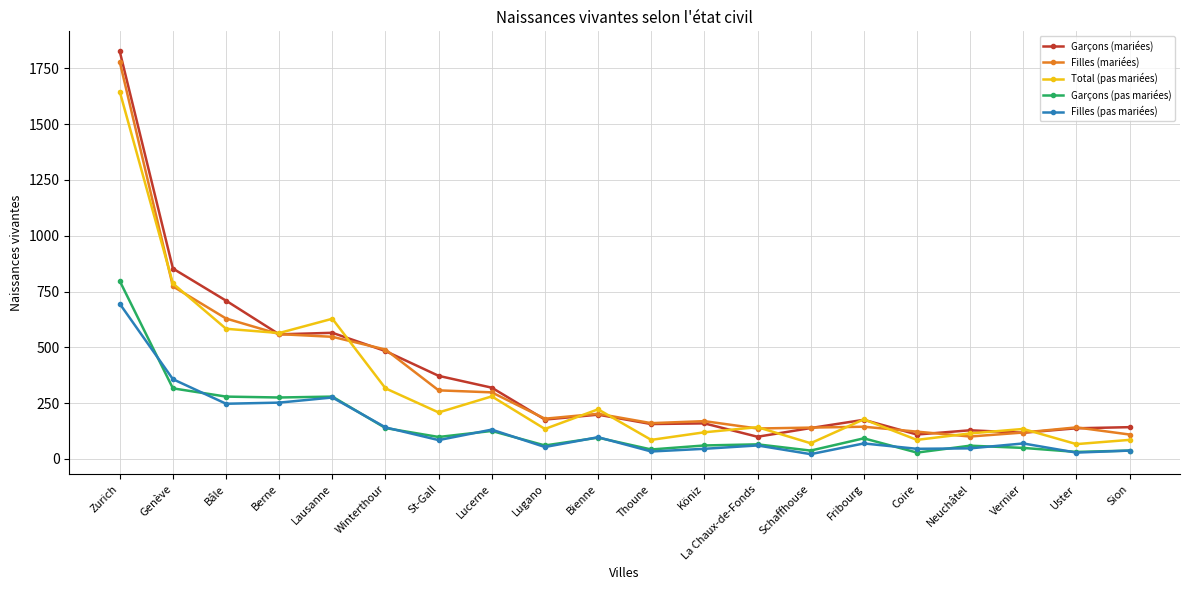

Is it true that Filles (pas mariées) equals 37 at Sion?

True